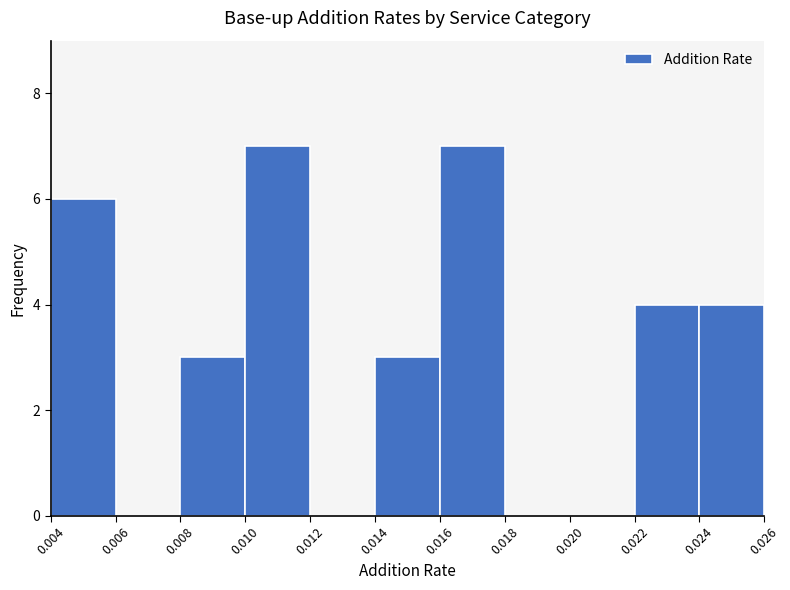

What is the height of the bar covering 0.024 to 0.026 on the x-axis? The values are not printed on the chart, so give them approximately, as read against the axis.

4